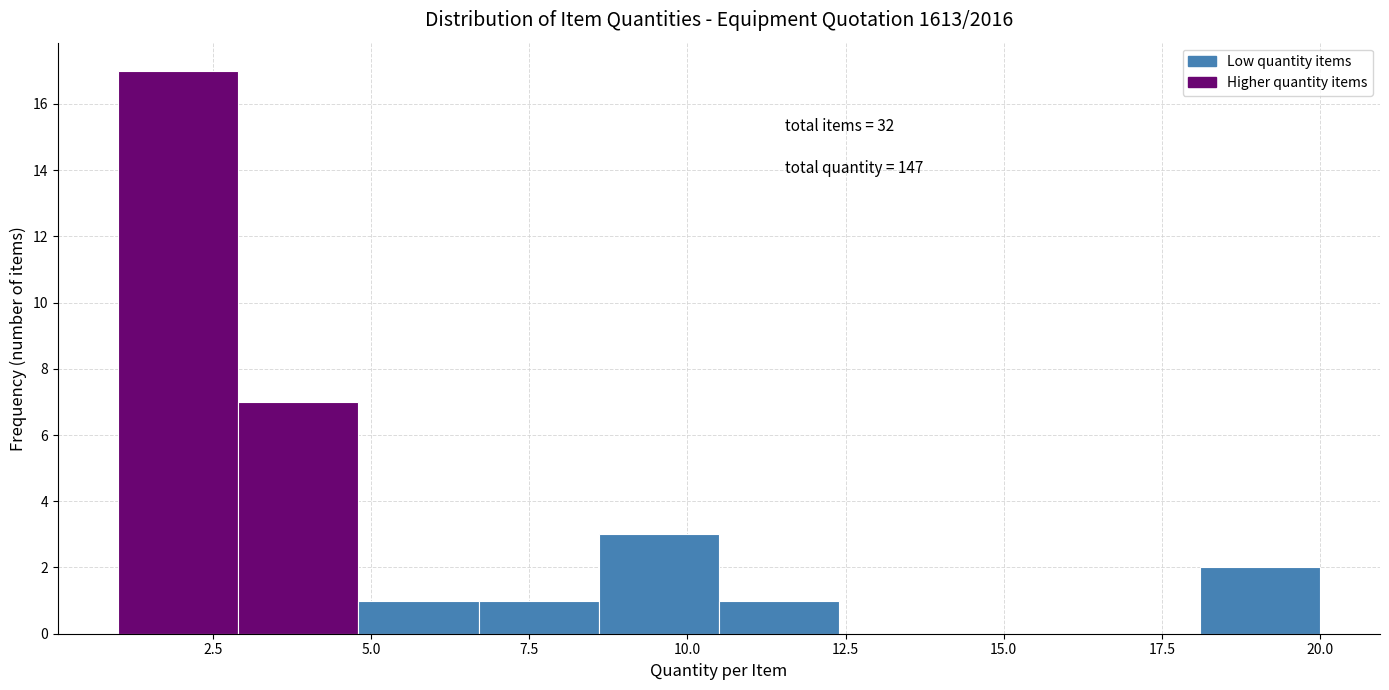

Read against the x-axis, roughly where is the centre of the tallest bar?

2.0